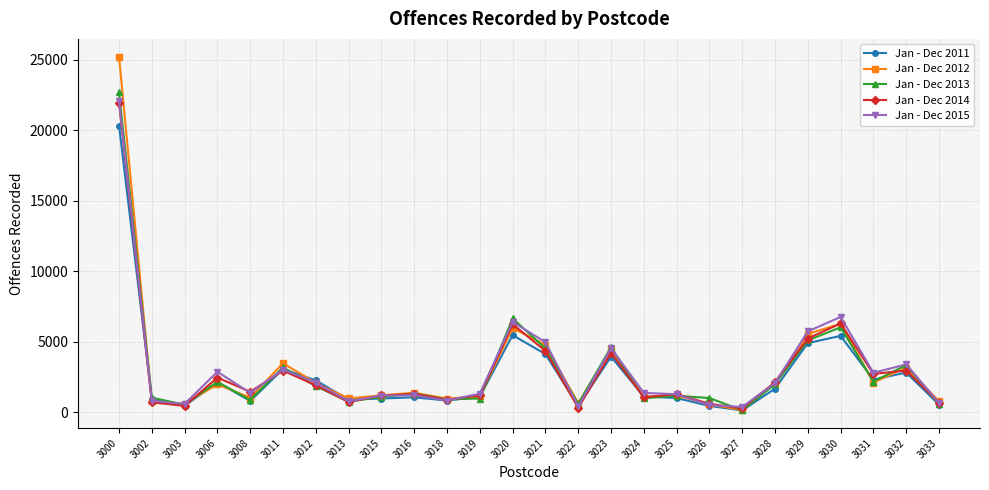

Which series has the widest spread of values?

Jan - Dec 2012